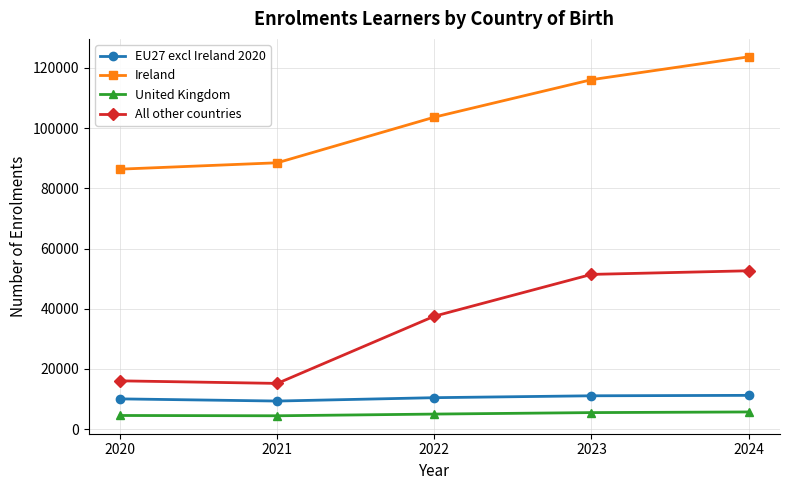

How many series are shown in this chart?

4